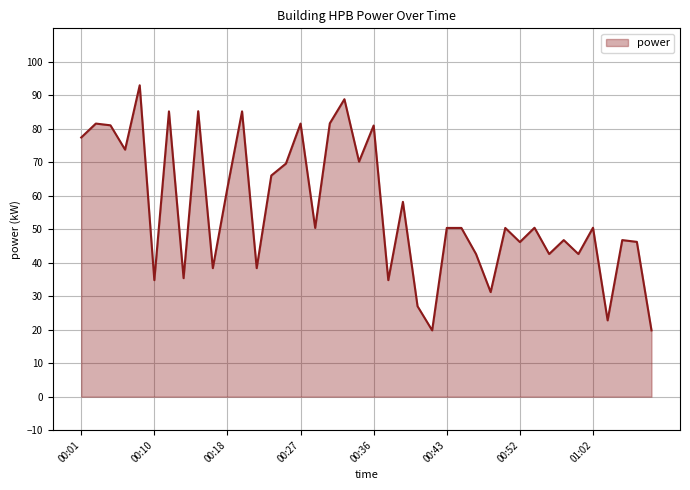

What is the difference between the maximum and minimum values?

73.2